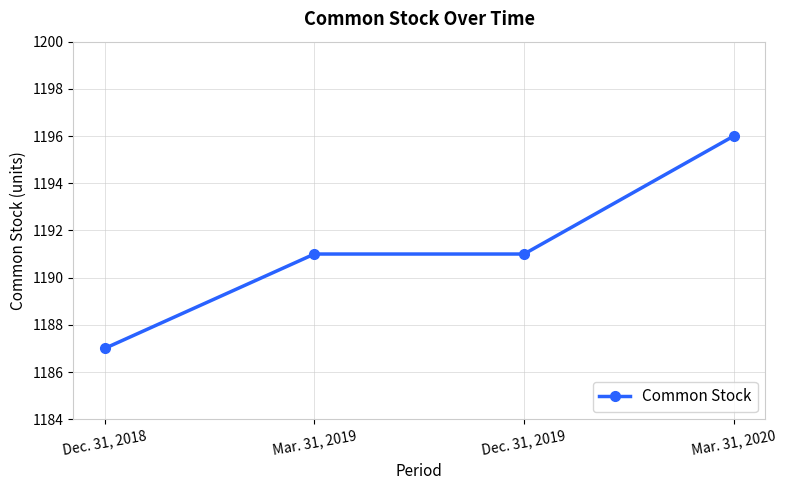

What is the change in value from Dec. 31, 2019 to Mar. 31, 2020?

+5